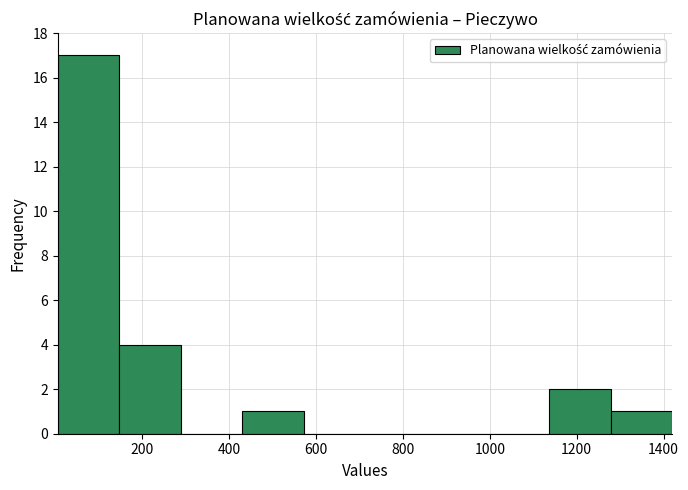

Reading left to right, list every bar in this chart as the range it spans on the x-axis followed by its height. Neither the bar edges nor the heights are printed on the chart, so give them approximately, as read against the axes.

0 to 140: 17
140 to 280: 4
280 to 420: 0
420 to 580: 1
580 to 720: 0
720 to 860: 0
860 to 1000: 0
1000 to 1140: 0
1140 to 1280: 2
1280 to 1420: 1